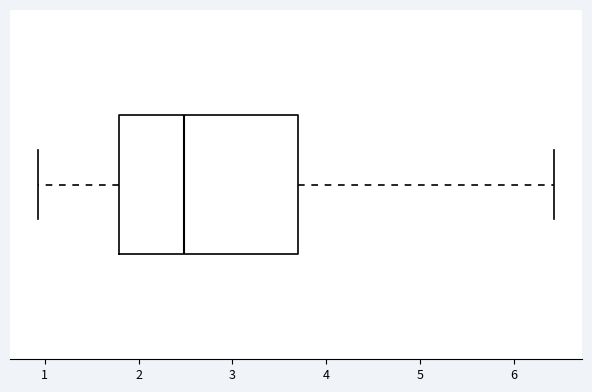

Read this box plot against the x-axis: the position of the median line, the range covered by the box, and the ends of both whiskers. The values are not printed on the chart, so give them approximately, as read against the axis.

median 2.5, box 1.8 to 3.7, whiskers 0.9 to 6.4